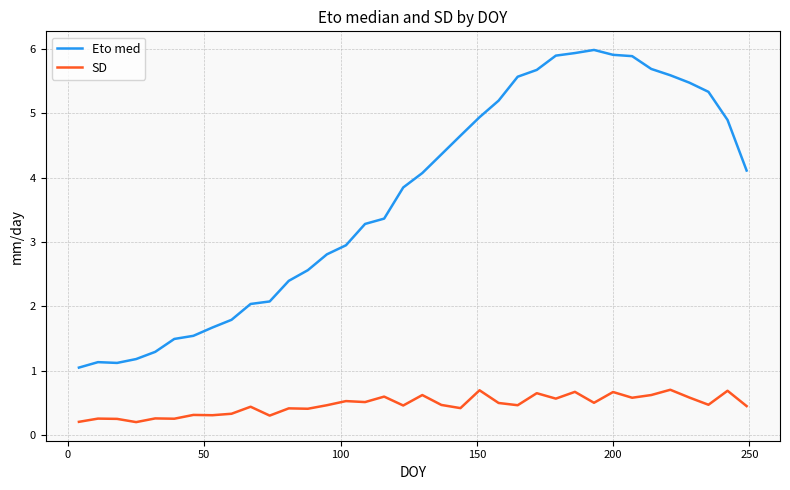

Rank the series by their average value, from lowest to highest.

SD, Eto med